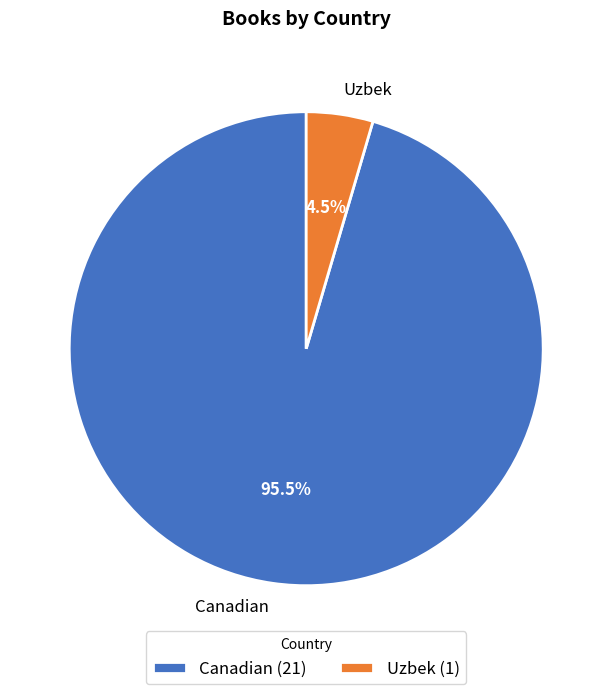

Between Uzbek and Canadian, which is larger?

Canadian